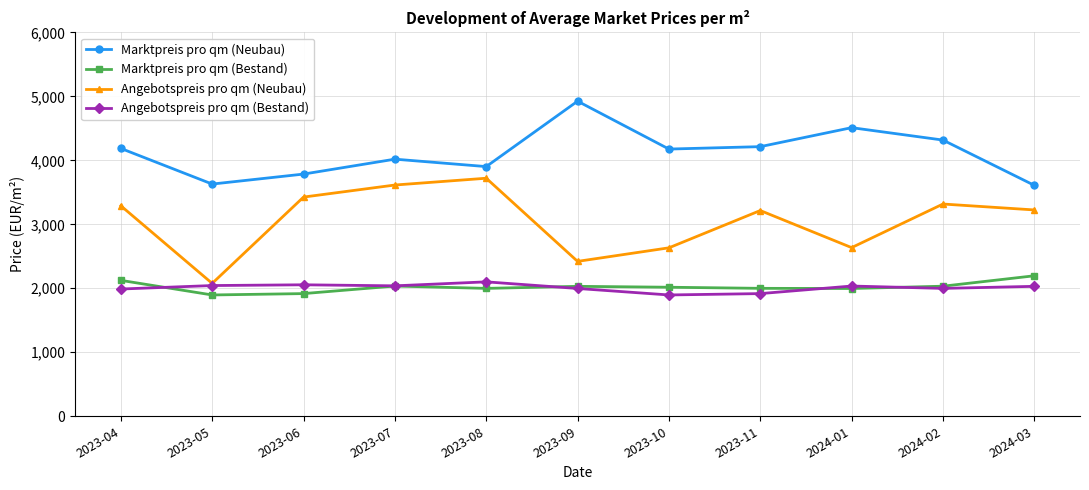

True or false: Angebotspreis pro qm (Neubau) and Marktpreis pro qm (Bestand) cross at least once.

False